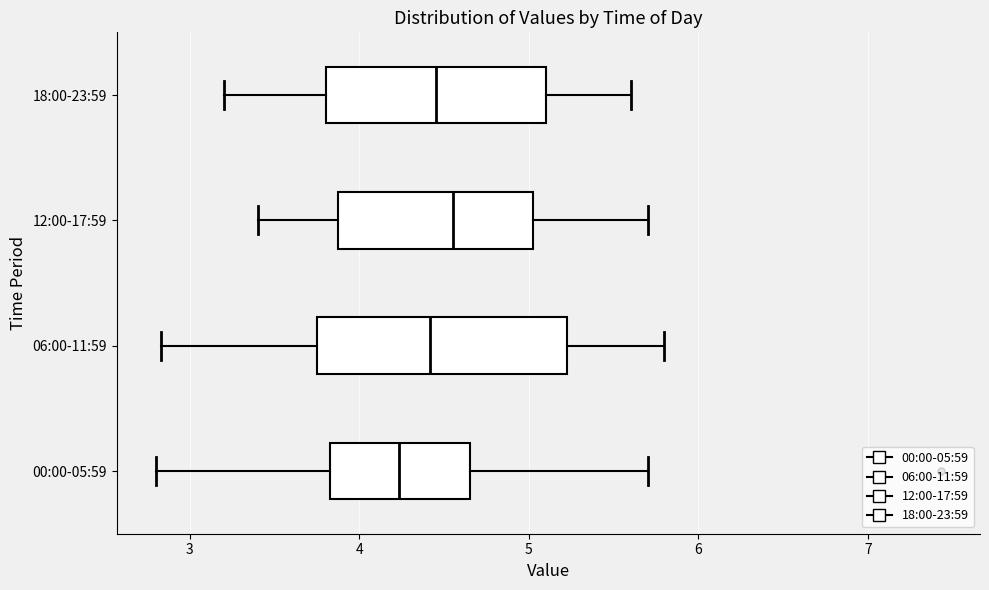

Which box is the widest, from its left edge to its right edge?

06:00-11:59